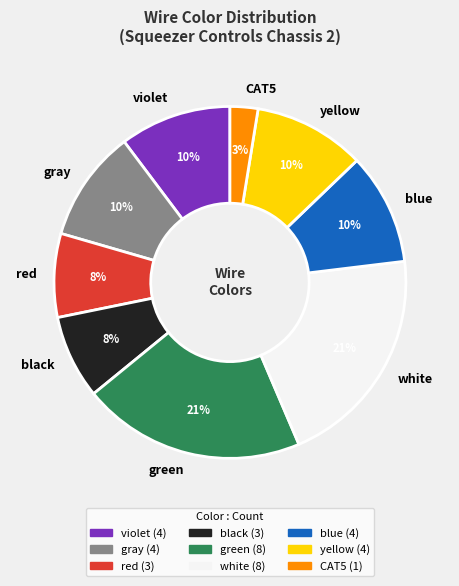

Count the number of slices in the pie.

9